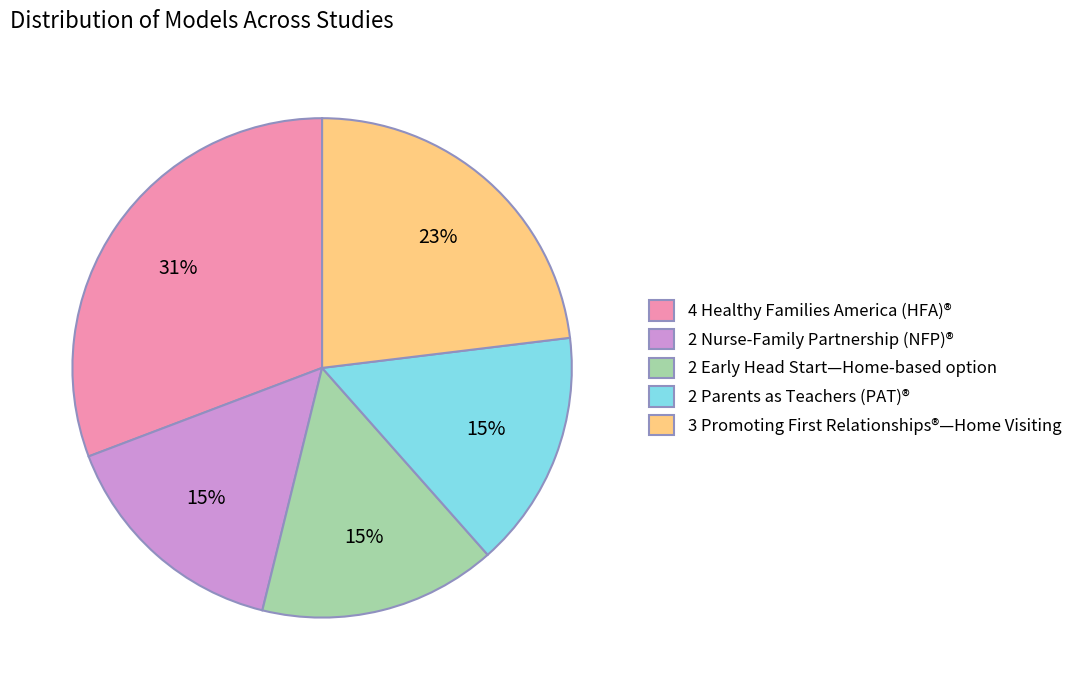

How many slices are in this pie chart?

5